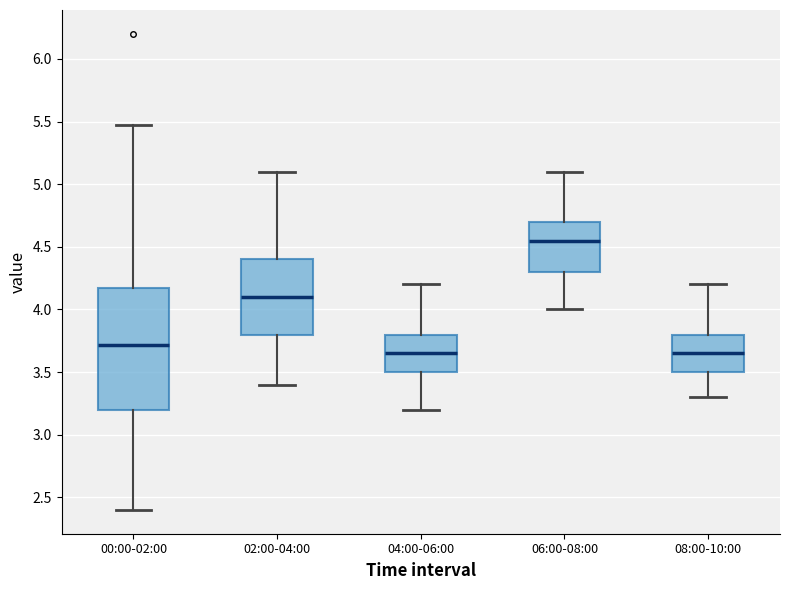

Reading left to right, transcribe this box plot: for each box, give where its median line is, the range the box spans, and where its two whiskers end, as read against the y-axis. The values are not printed on the chart, so give them approximately, as read against the axis.

00:00-02:00: median 3.70, box 3.20 to 4.15, whiskers 2.40 to 5.45
02:00-04:00: median 4.10, box 3.80 to 4.40, whiskers 3.40 to 5.10
04:00-06:00: median 3.65, box 3.50 to 3.80, whiskers 3.20 to 4.20
06:00-08:00: median 4.55, box 4.30 to 4.70, whiskers 4.00 to 5.10
08:00-10:00: median 3.65, box 3.50 to 3.80, whiskers 3.30 to 4.20